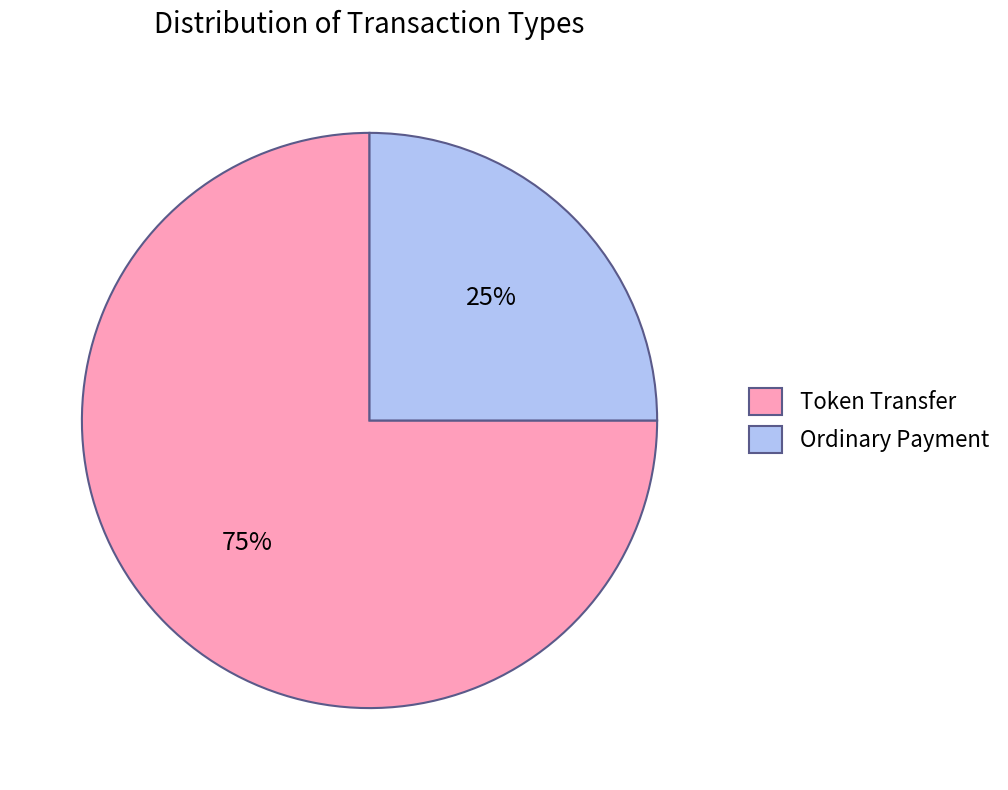

Is the sum of Token Transfer and Ordinary Payment greater than half?

Yes